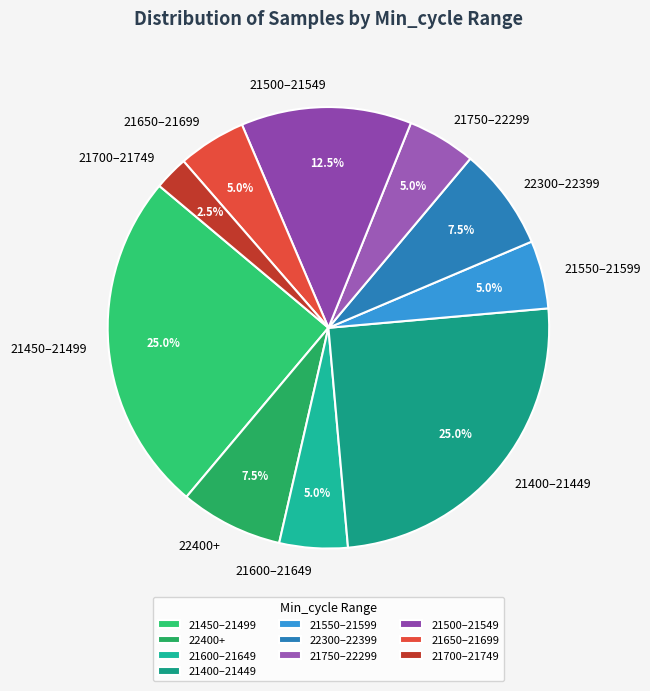

Which slice is the smallest?

21700–21749